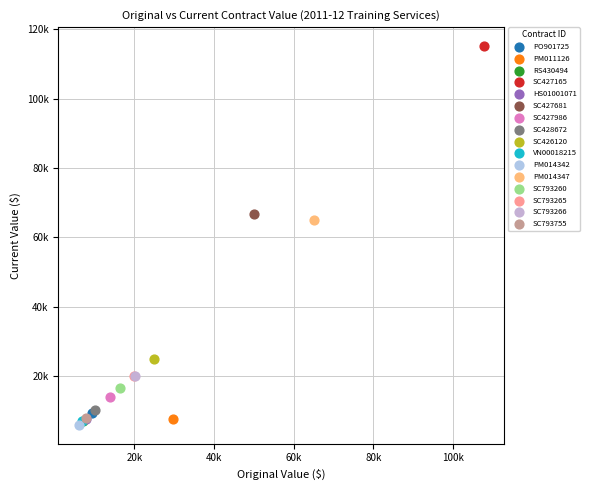

Which series contains the highest Y value?

SC427165